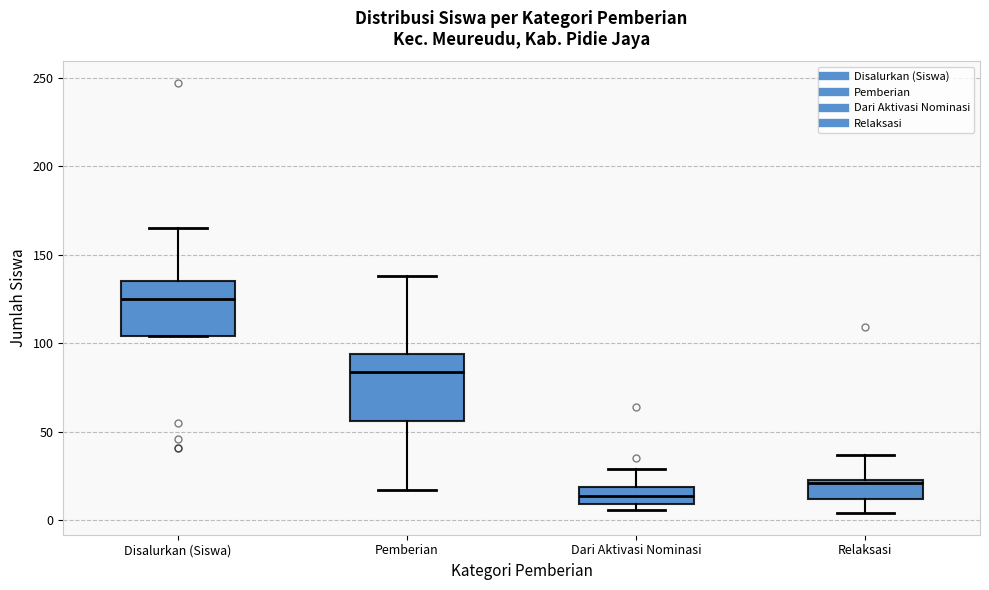

Where does the upper whisker of the box for Pemberian end on the y-axis? The values are not printed on the chart, so give them approximately, as read against the axis.

140